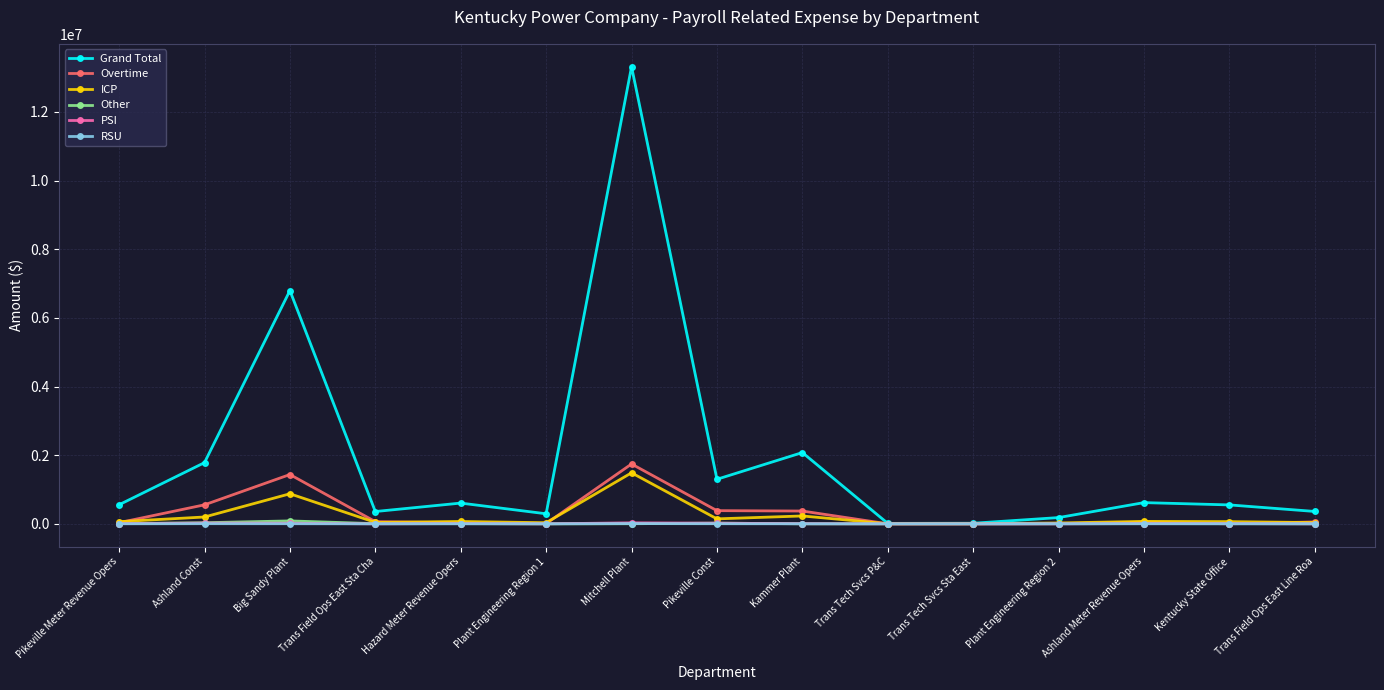

What value does the Grand Total series have at Ashland Meter Revenue Opers?

617939.1